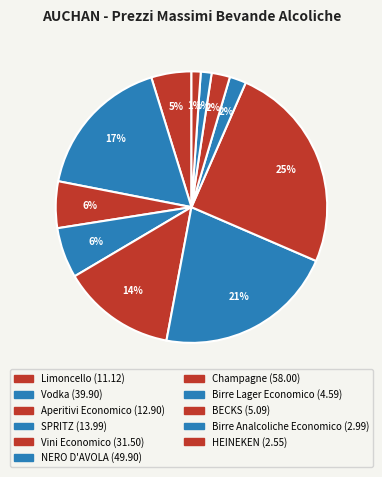

What percentage is NOT represented by BECKS?

97.8%